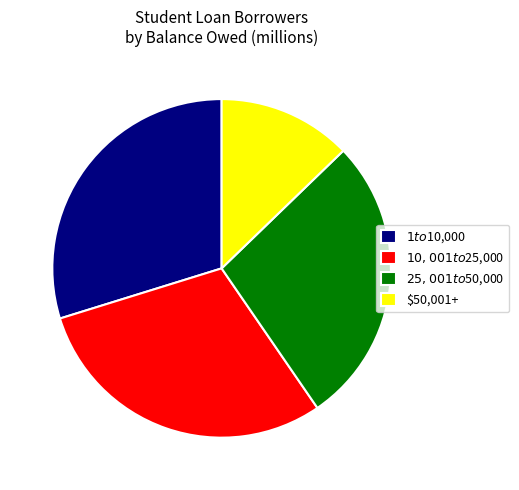

Is there a majority slice in this chart?

No